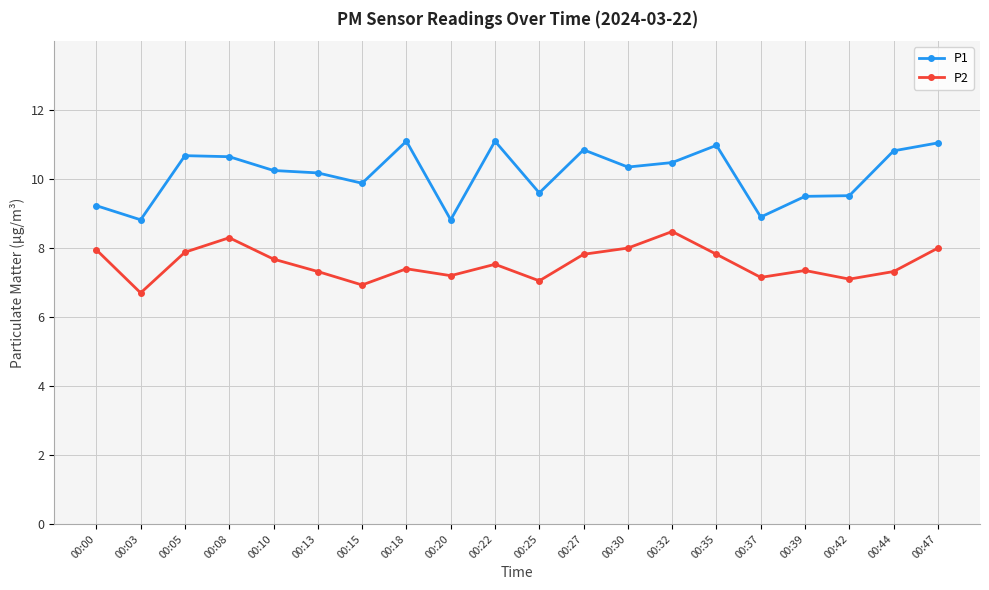

True or false: P1 has more than 2 interior local peaks.

True